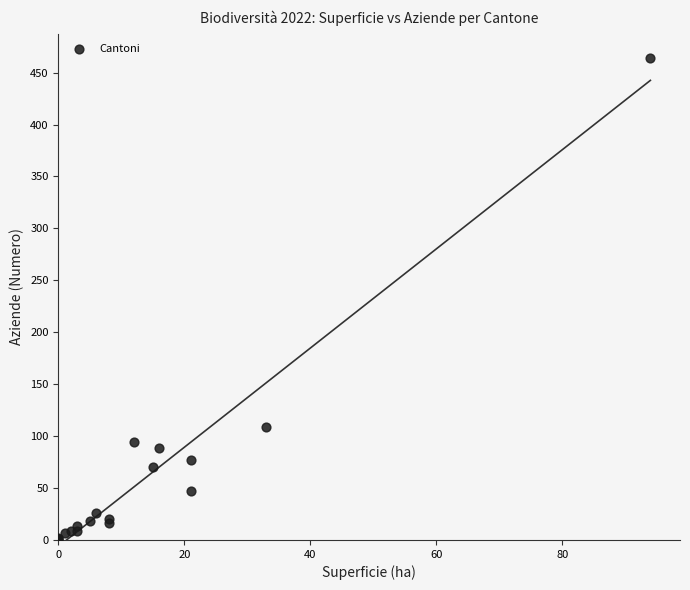

What Y value in the scatter plot is closest to 232?

109